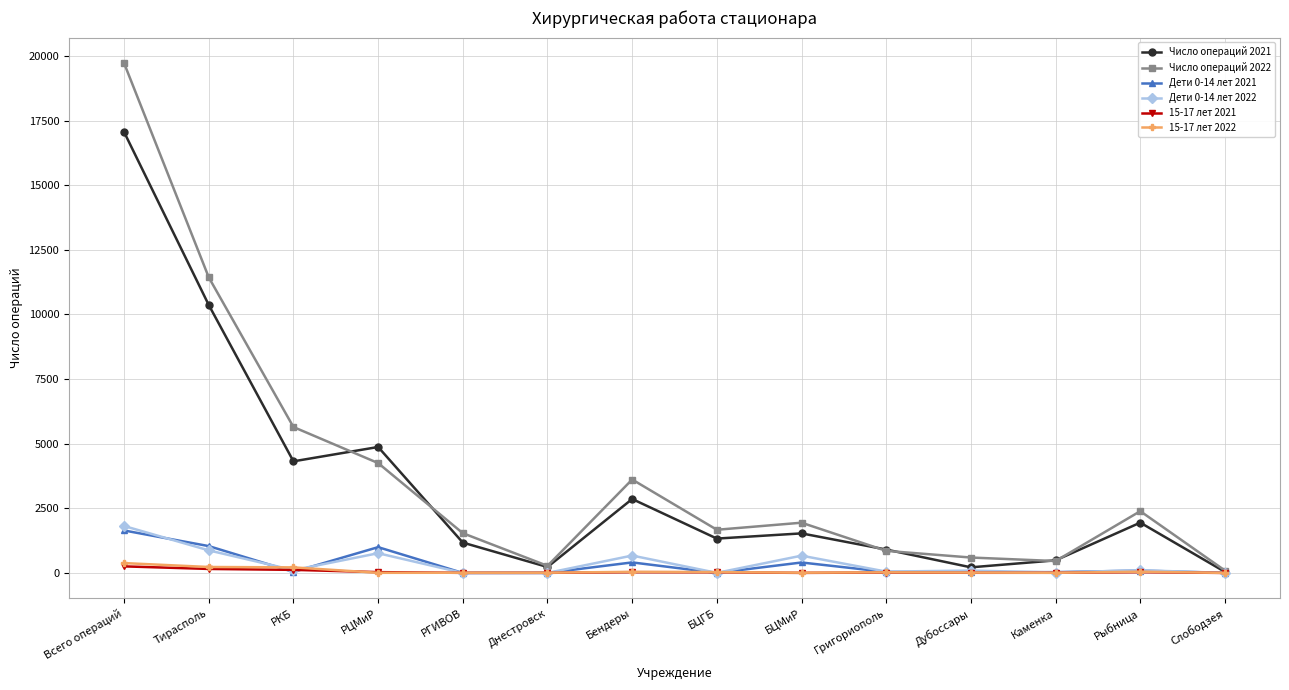

Where does the Дети 0-14 лет 2022 series first go above 106?

Всего операций